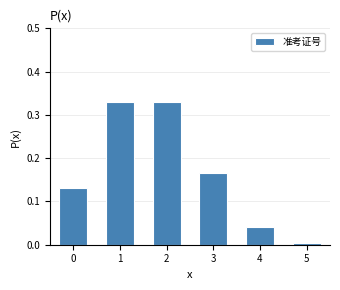

Which category has the lowest value across all series?

5